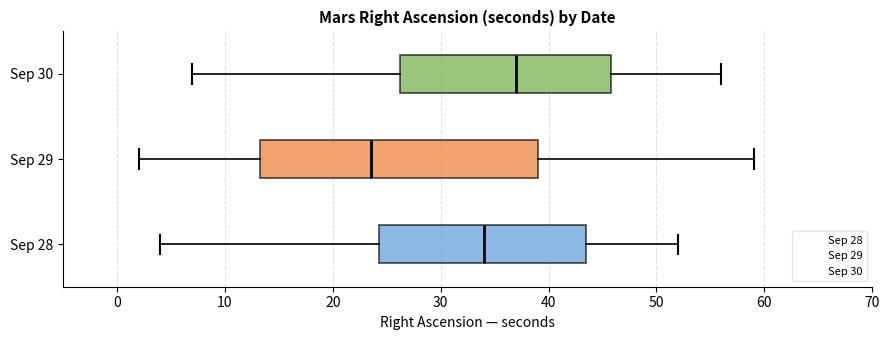

Reading bottom to top, read every box against the x-axis: the position of its median line, the range the box covers, and the ends of its whiskers. The values are not printed on the chart, so give them approximately, as read against the axis.

Sep 28: median 34, box 24 to 44, whiskers 4 to 52
Sep 29: median 24, box 13 to 39, whiskers 2 to 59
Sep 30: median 37, box 26 to 46, whiskers 7 to 56